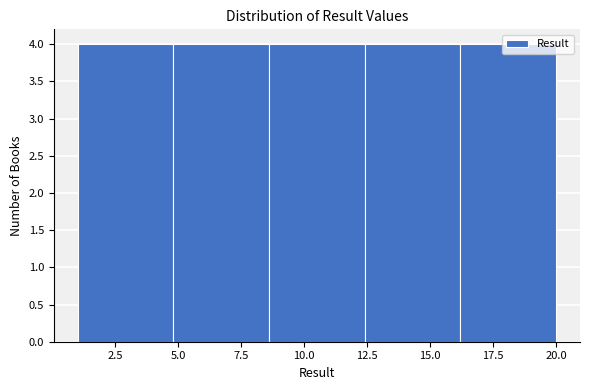

Reading left to right, list every bar in this chart as the range it spans on the x-axis followed by its height. Neither the bar edges nor the heights are printed on the chart, so give them approximately, as read against the axes.

1.0 to 4.8: 4
4.8 to 8.6: 4
8.6 to 12.4: 4
12.4 to 16.2: 4
16.2 to 20.0: 4